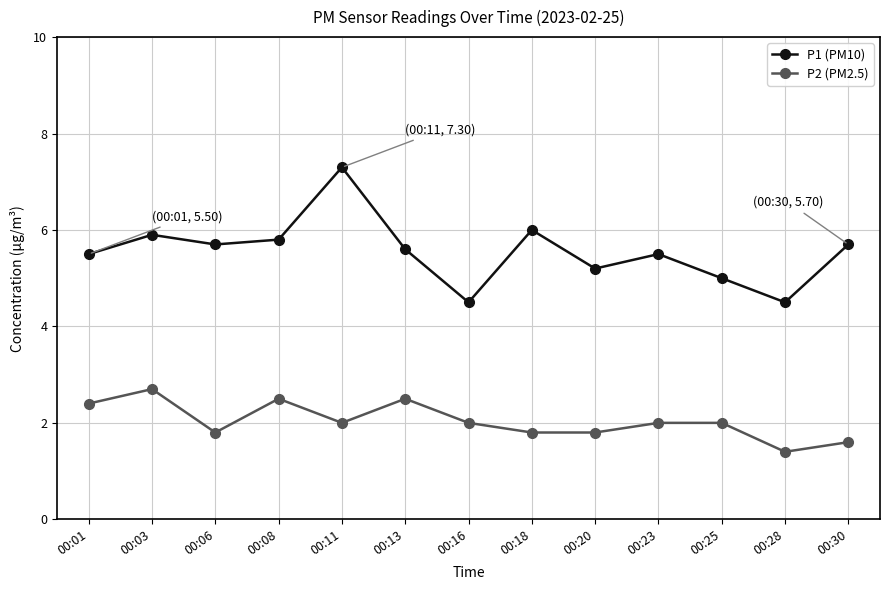

True or false: P2 (PM2.5) and P1 (PM10) cross at least once.

False